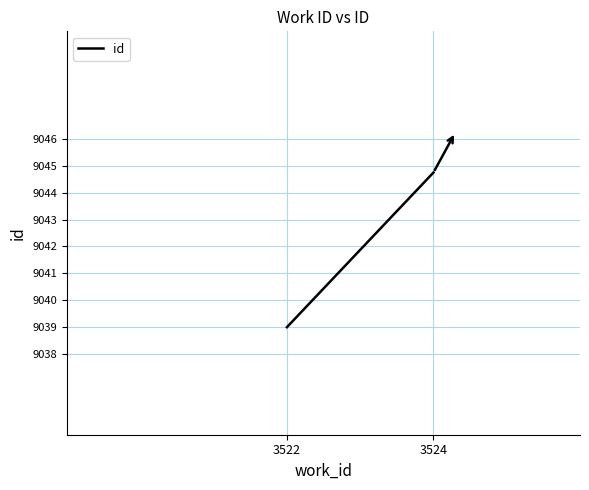

What is the value of the 2nd point from the left?

9044.8